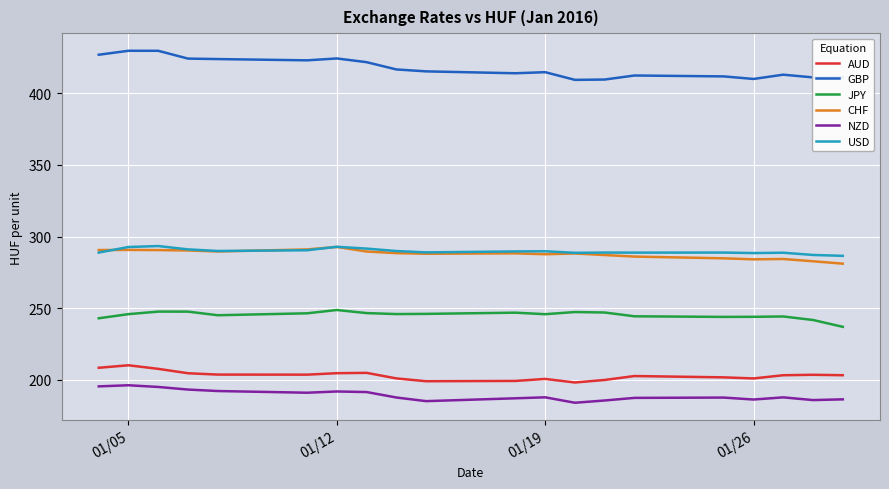

True or false: CHF and NZD intersect in this chart.

False